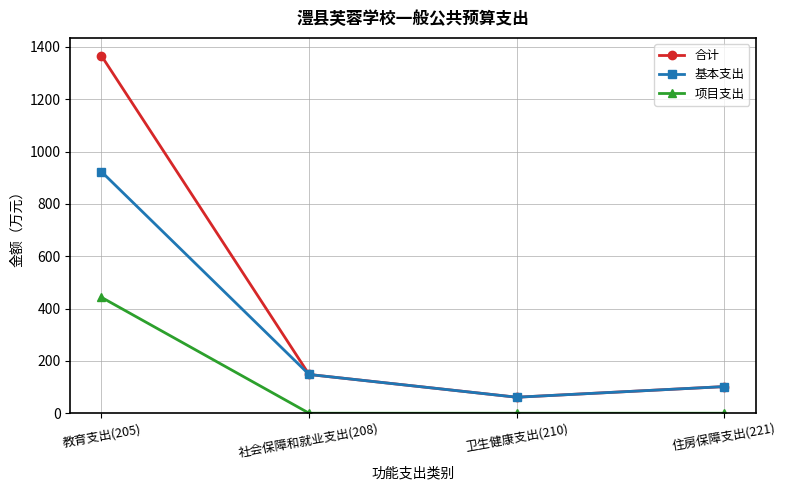

What is the maximum value shown in the chart?

1366.5